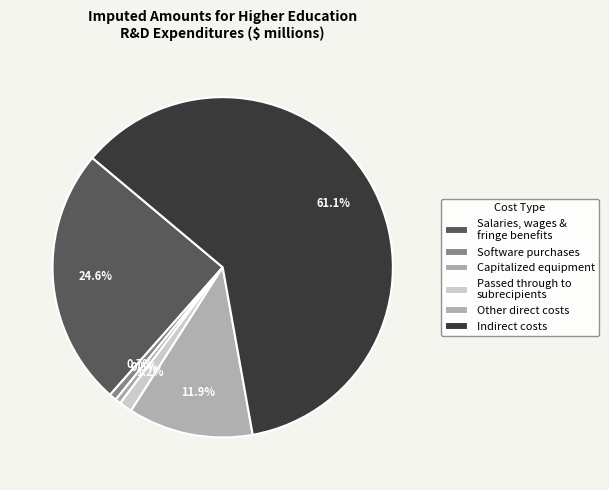

Is there a majority slice in this chart?

Yes